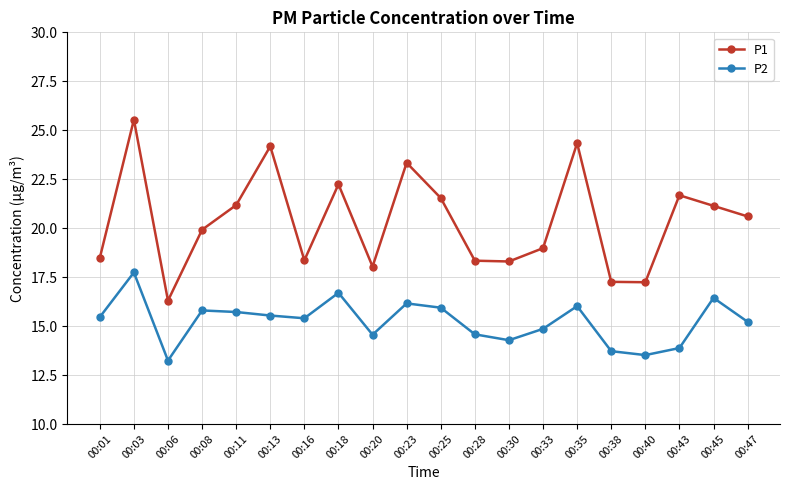

Read the P2 value at 00:18.

16.7